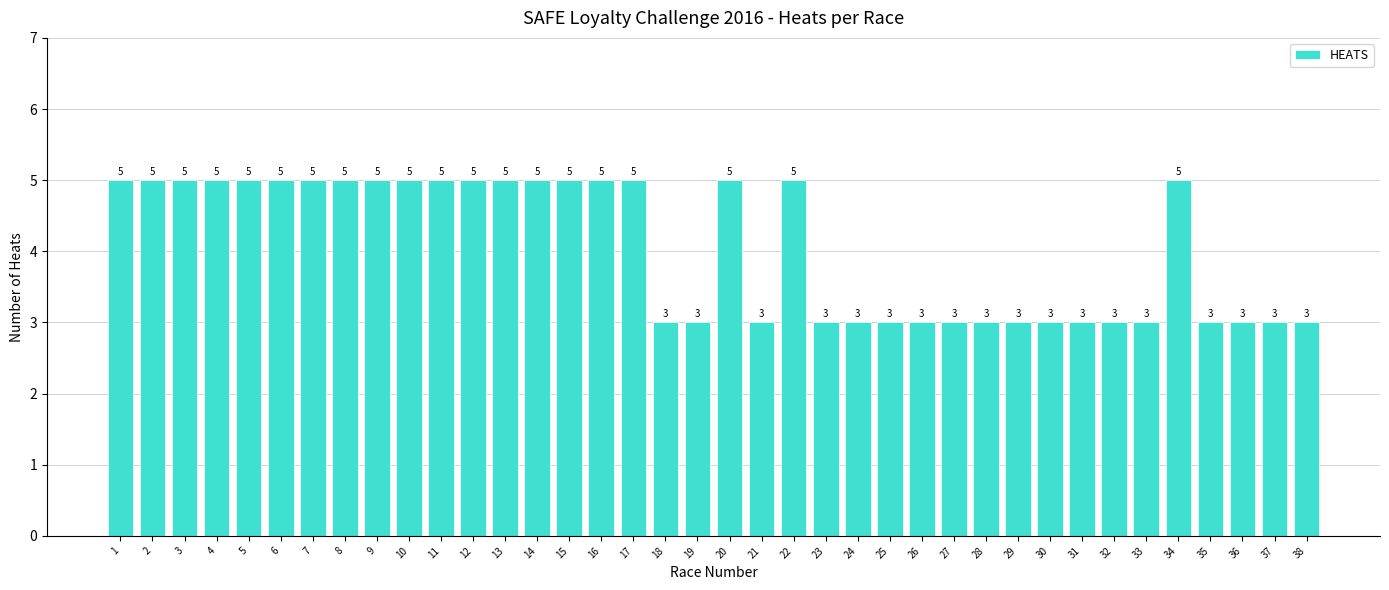

What is the greatest value displayed?

5